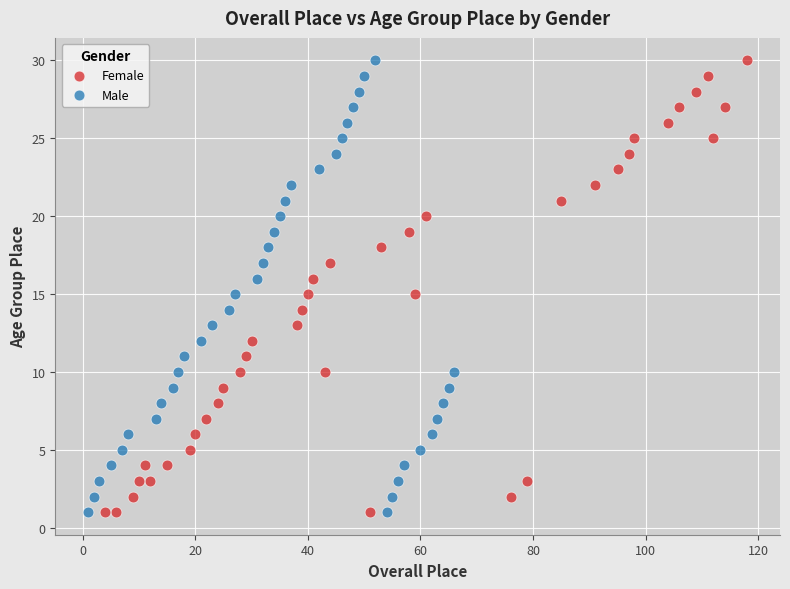

What are all the series names shown in the legend?

Female, Male